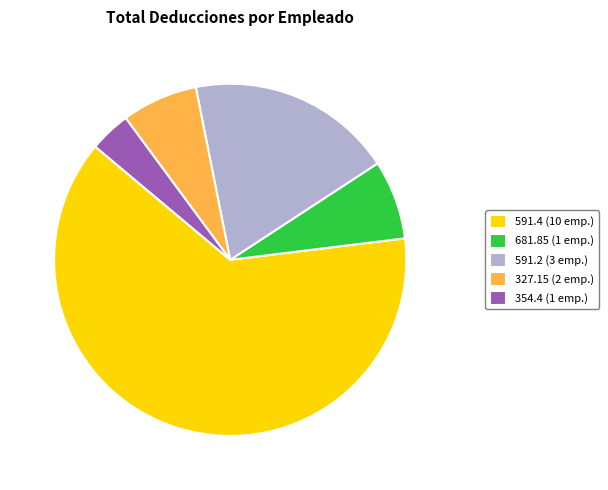

Approximately how many times larger is the value at 681.85 (1 emp.) compared to 591.2 (3 emp.)?

0.4